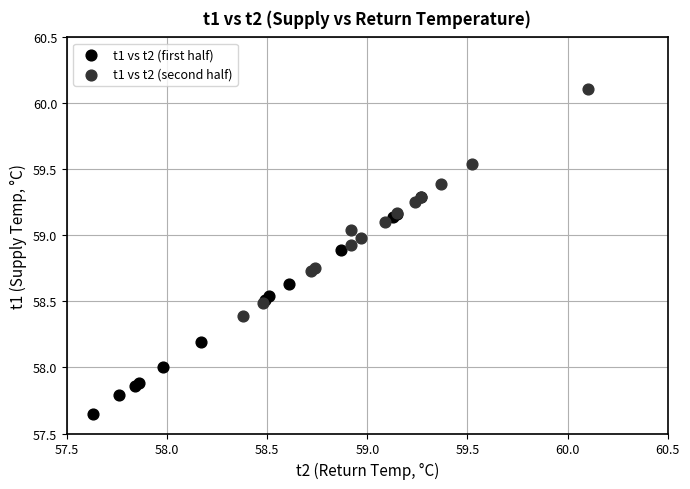

Which series reaches the minimum Y coordinate?

t1 vs t2 (first half)